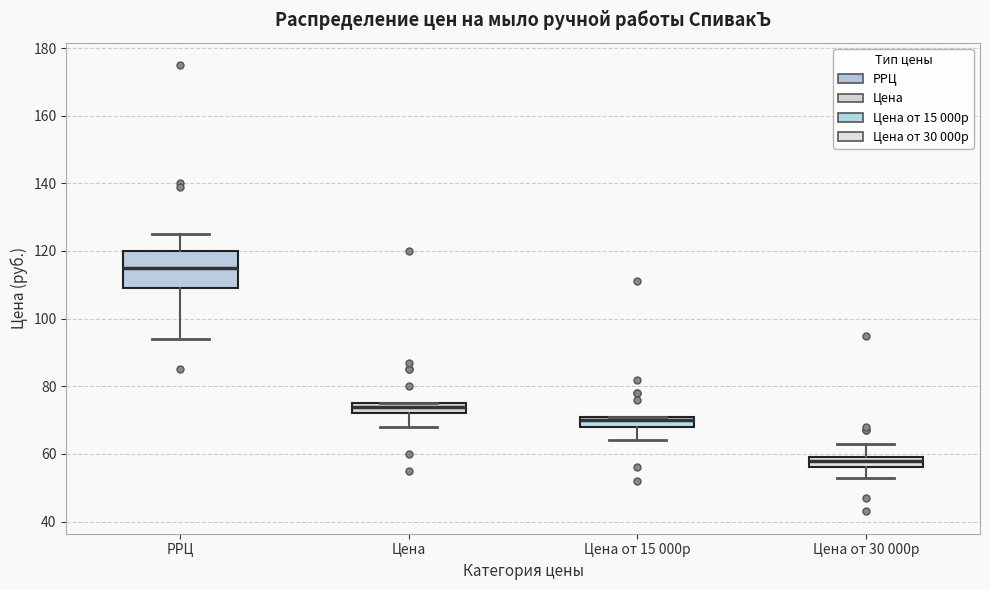

Comparing the boxes themselves (not the whiskers), which one is the tallest?

РРЦ